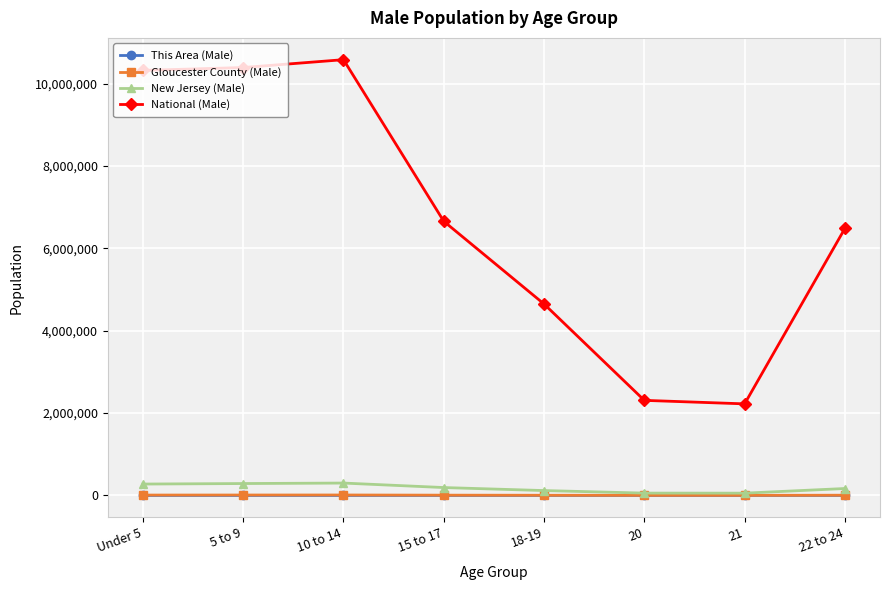

What is the spread (max minus min) of values at 10 to 14?

10579622